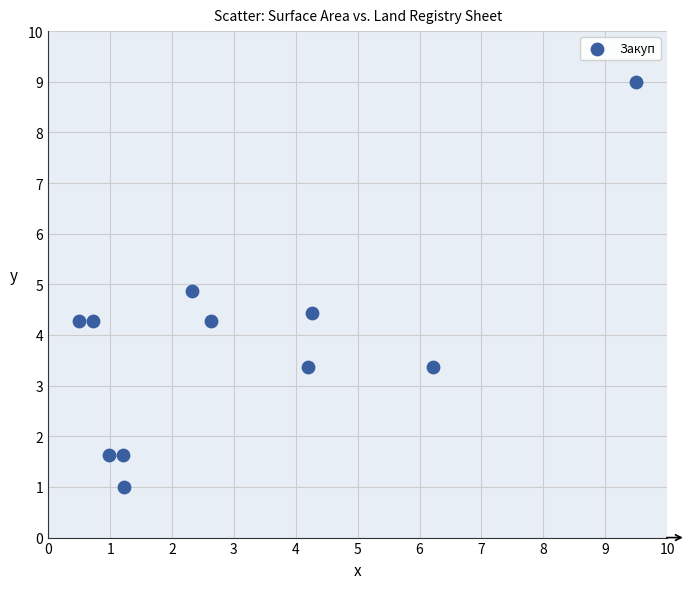

What is the average Y value?

3.8